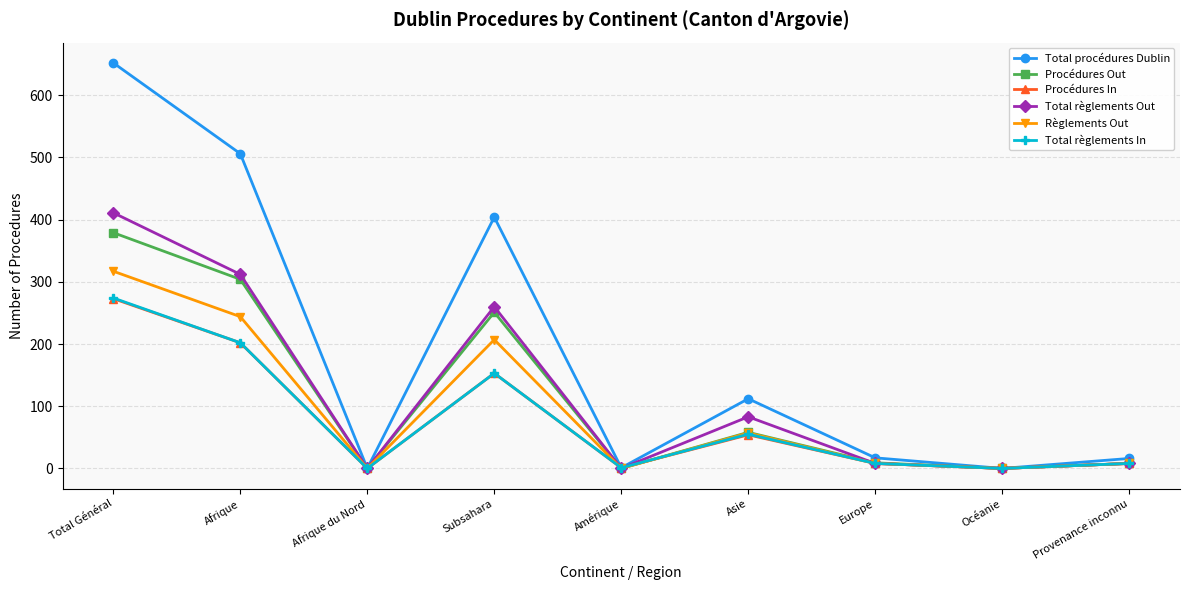

At which label does Procédures Out reach its peak?

Total Général